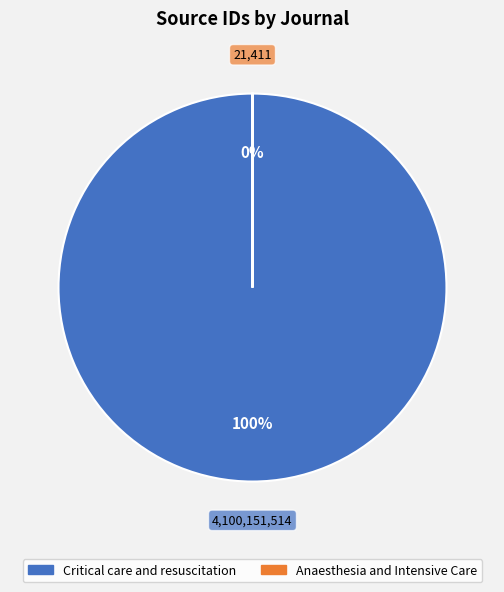

What percentage do Anaesthesia and Intensive Care and Critical care and resuscitation together represent?

100.0%